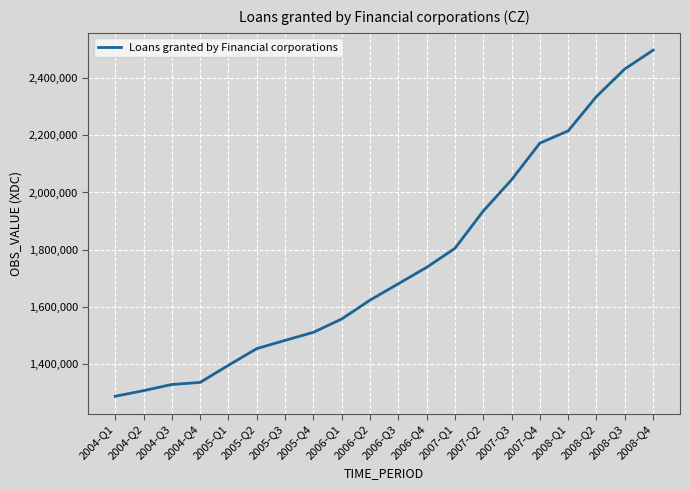

Reading right to left, what are all the values shown in this chart?

2497078	2431464	2335293	2215046	2172517	2044464	1935235	1804963	1738535	1681189	1623993	1558199	1511585	1483498	1454843	1396618	1336697	1329436	1307923	1288371